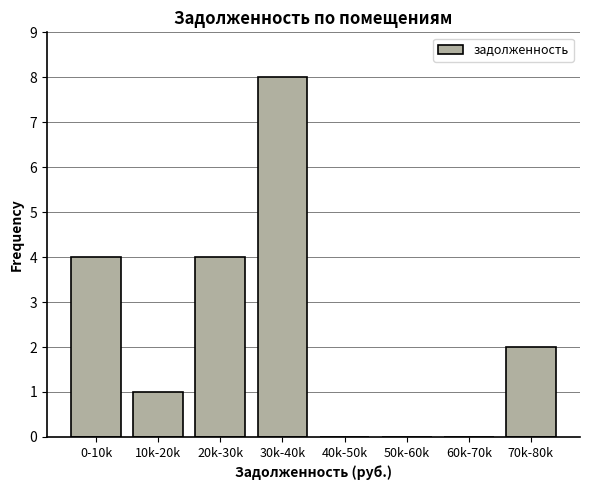

Reading left to right, what are all the values shown in this chart?

0-10k=4	10k-20k=1	20k-30k=4	30k-40k=8	40k-50k=0	50k-60k=0	60k-70k=0	70k-80k=2